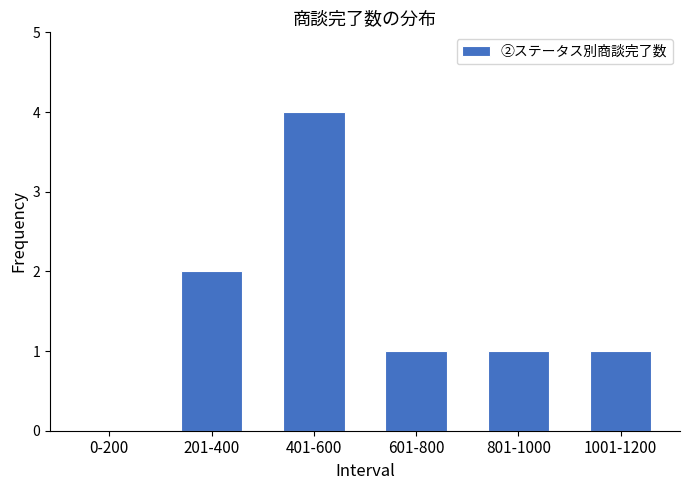

Reading left to right, list all the values displayed in this chart.

0-200=0	201-400=2	401-600=4	601-800=1	801-1000=1	1001-1200=1